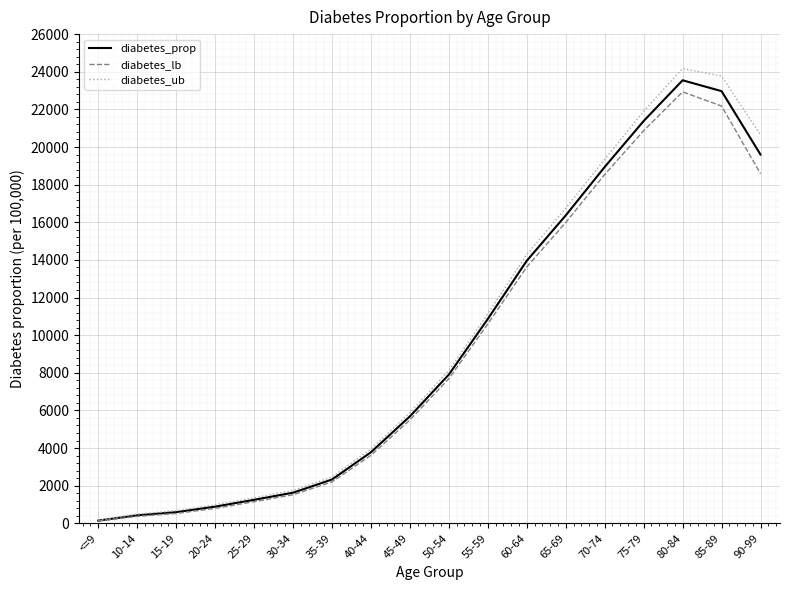

What value does the diabetes_prop series have at 20-24?

886.6